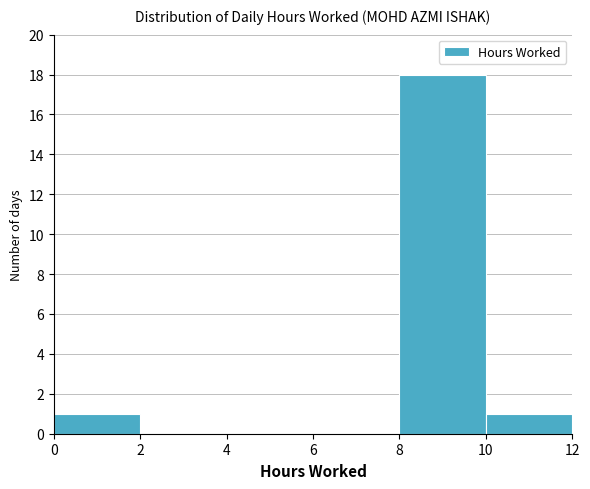

Reading left to right, transcribe this chart: for each bar, give the range it covers on the x-axis and its height. The values are not printed on the chart, so give them approximately, as read against the axis.

0 to 2: 1
2 to 4: 0
4 to 6: 0
6 to 8: 0
8 to 10: 18
10 to 12: 1